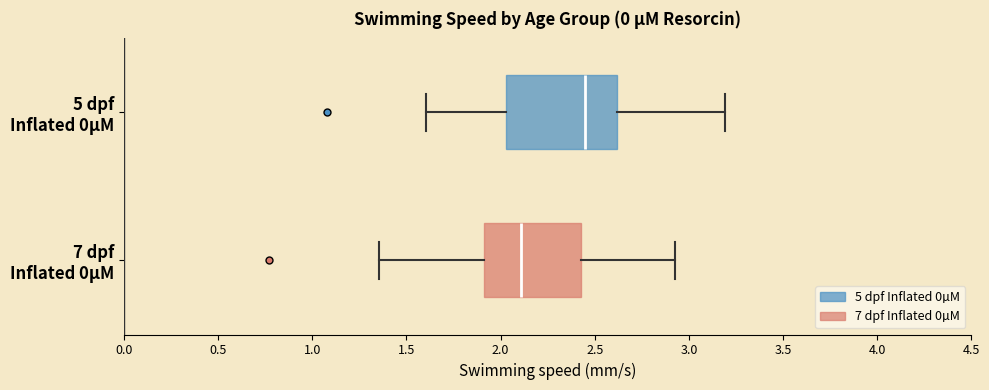

Reading bottom to top, transcribe this box plot: for each box, give where its median line is, the range the box spans, and where its two whiskers end, as read against the x-axis. The values are not printed on the chart, so give them approximately, as read against the axis.

7 dpf Inflated 0µM: median 2.10, box 1.90 to 2.45, whiskers 1.35 to 2.95
5 dpf Inflated 0µM: median 2.45, box 2.05 to 2.60, whiskers 1.60 to 3.20